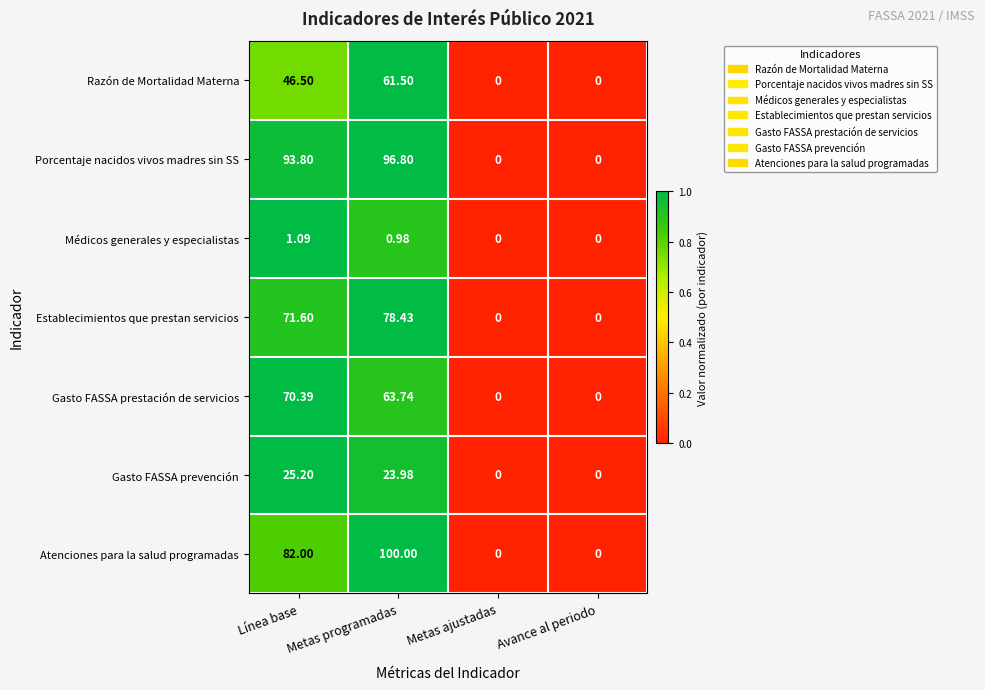

Which category has the highest value in the Establecimientos que prestan servicios series?

Metas programadas